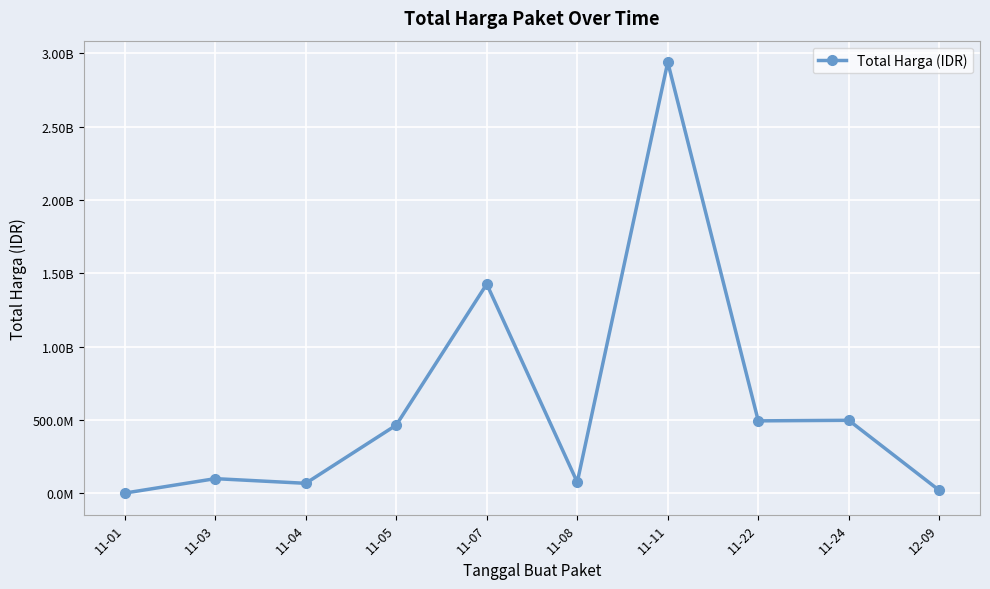

At which category does the chart reach its minimum across all series?

11-01